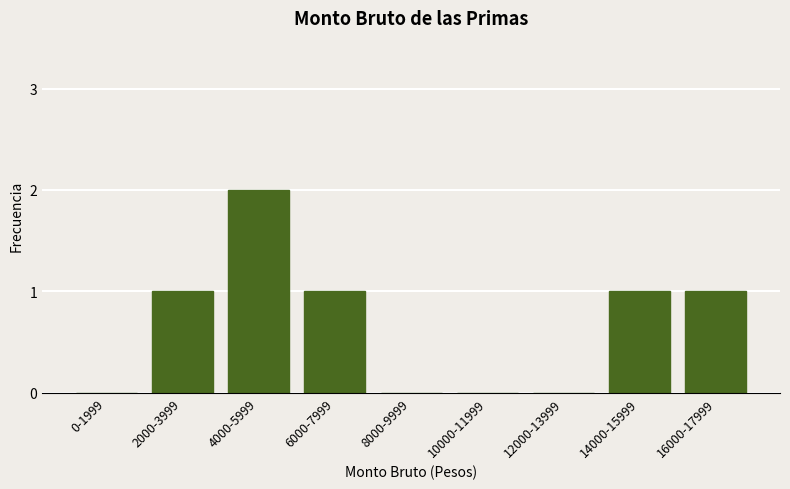

Reading left to right, list all the values displayed in this chart.

0-1999=0	2000-3999=1	4000-5999=2	6000-7999=1	8000-9999=0	10000-11999=0	12000-13999=0	14000-15999=1	16000-17999=1